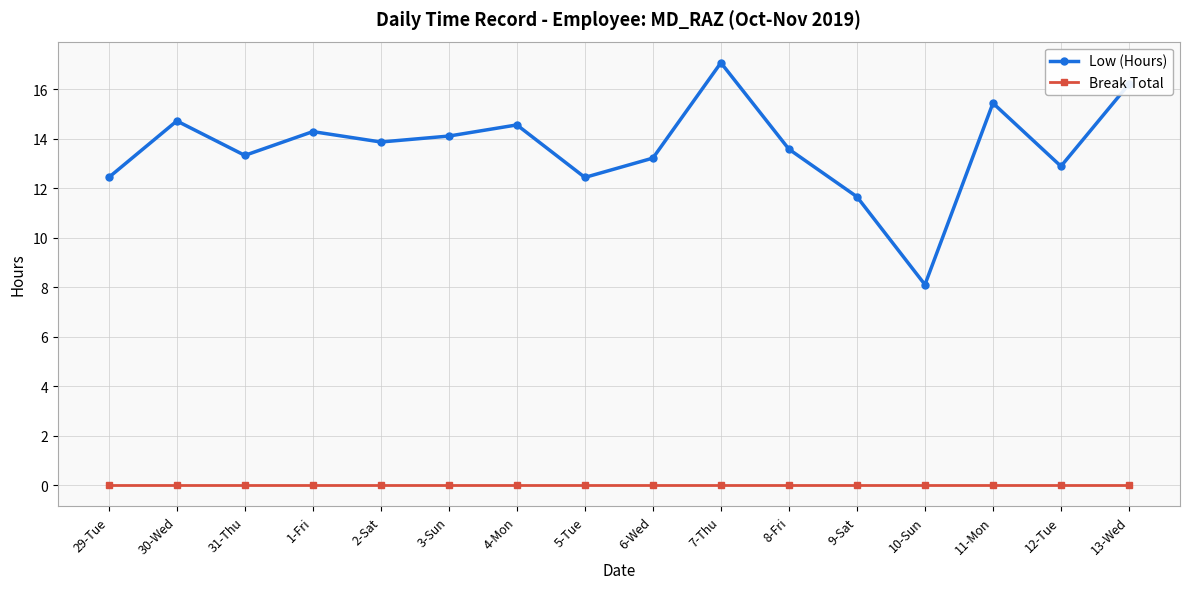

What is the sum of all Low (Hours) values?

217.8